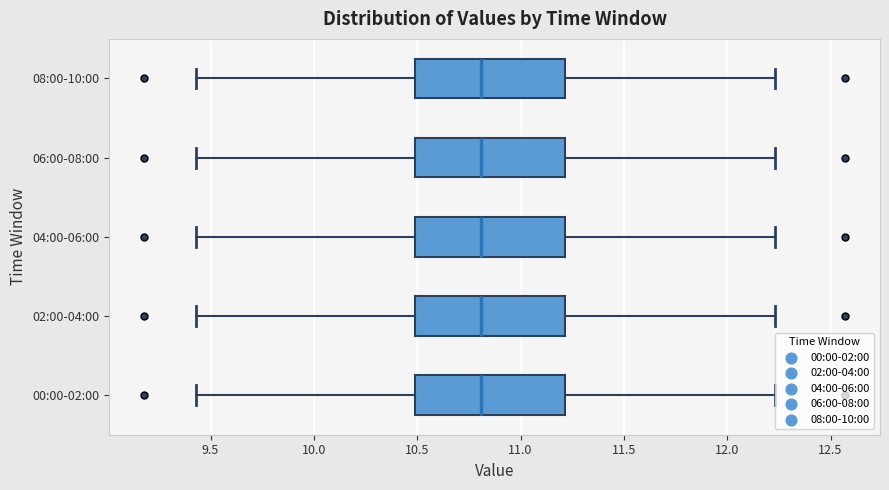

Reading bottom to top, transcribe this box plot: for each box, give where its median line is, the range the box spans, and where its two whiskers end, as read against the x-axis. The values are not printed on the chart, so give them approximately, as read against the axis.

00:00-02:00: median 10.80, box 10.50 to 11.20, whiskers 9.45 to 12.25
02:00-04:00: median 10.80, box 10.50 to 11.20, whiskers 9.45 to 12.25
04:00-06:00: median 10.80, box 10.50 to 11.20, whiskers 9.45 to 12.25
06:00-08:00: median 10.80, box 10.50 to 11.20, whiskers 9.45 to 12.25
08:00-10:00: median 10.80, box 10.50 to 11.20, whiskers 9.45 to 12.25